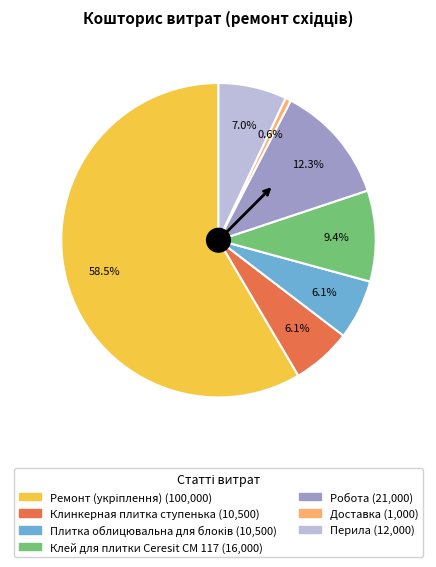

What percentage is the Робота slice, to the nearest percent?

12%